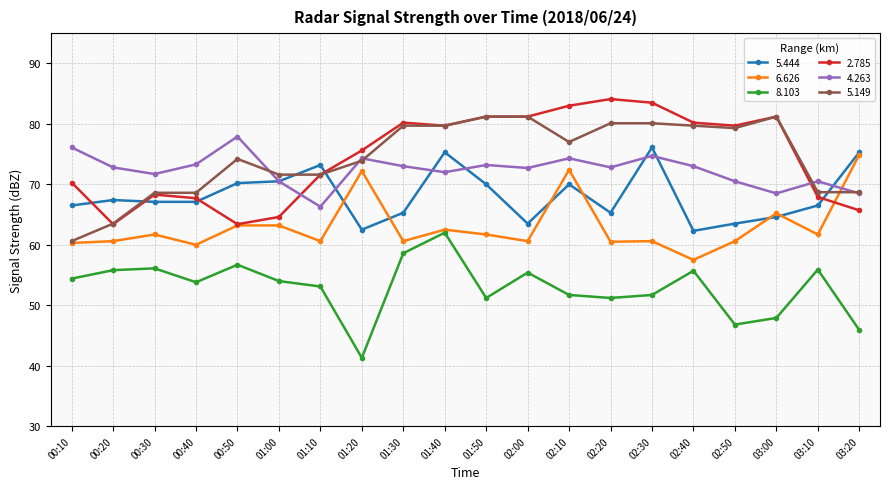

How many lines are shown in the chart?

6